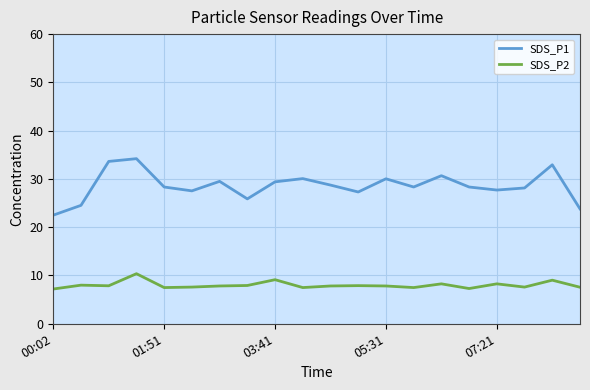

Which series has the largest total across all categories?

SDS_P1